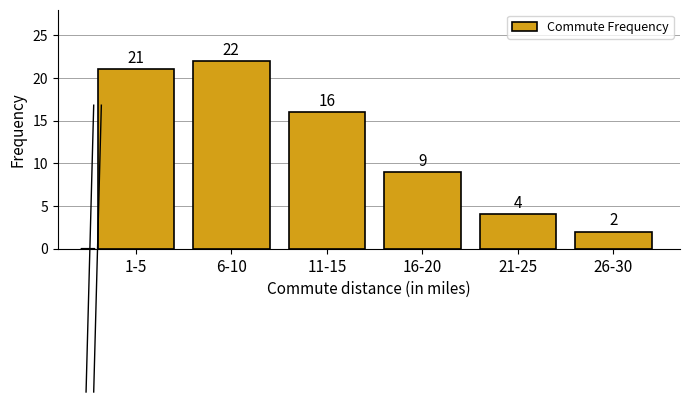

Reading right to left, extract all data points from this chart.

2	4	9	16	22	21